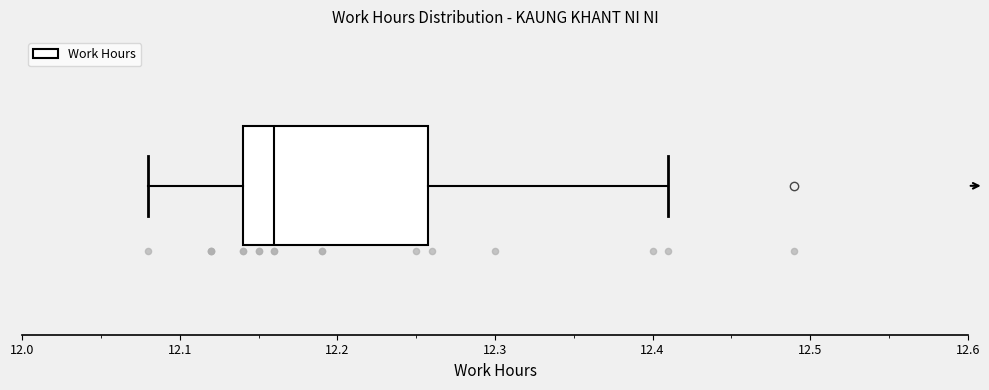

Where is the left edge of the box on the x-axis? The values are not printed on the chart, so give them approximately, as read against the axis.

12.14